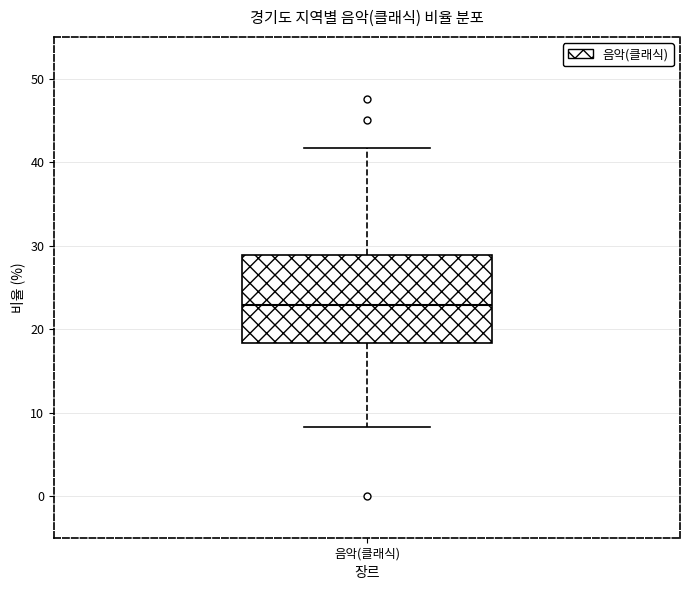

Read this box plot against the y-axis: the position of the median line, the range covered by the box, and the ends of both whiskers. The values are not printed on the chart, so give them approximately, as read against the axis.

median 23, box 18 to 29, whiskers 8 to 42